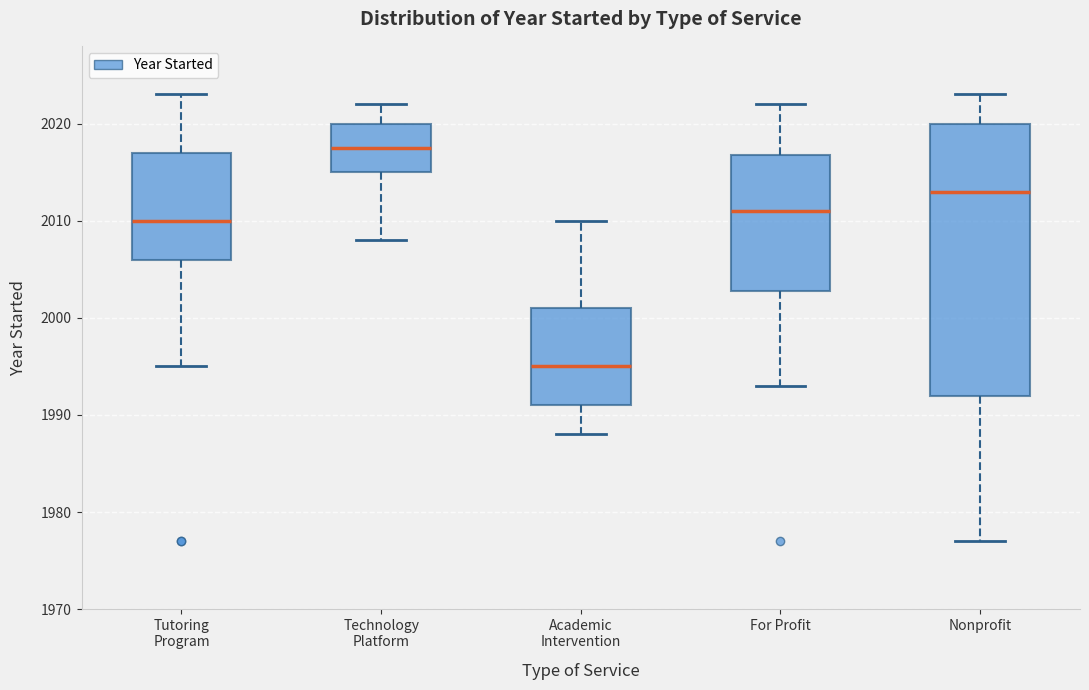

Reading left to right, transcribe this box plot: for each box, give where its median line is, the range the box spans, and where its two whiskers end, as read against the y-axis. The values are not printed on the chart, so give them approximately, as read against the axis.

Tutoring Program: median 2010, box 2006 to 2017, whiskers 1995 to 2023
Technology Platform: median 2018, box 2015 to 2020, whiskers 2008 to 2022
Academic Intervention: median 1995, box 1991 to 2001, whiskers 1988 to 2010
For Profit: median 2011, box 2003 to 2017, whiskers 1993 to 2022
Nonprofit: median 2013, box 1992 to 2020, whiskers 1977 to 2023